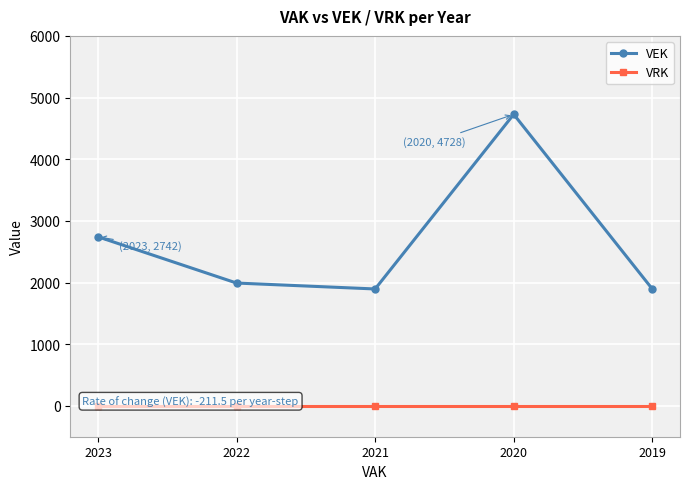

At 2023, list the series in order from largest to smallest.

VEK, VRK